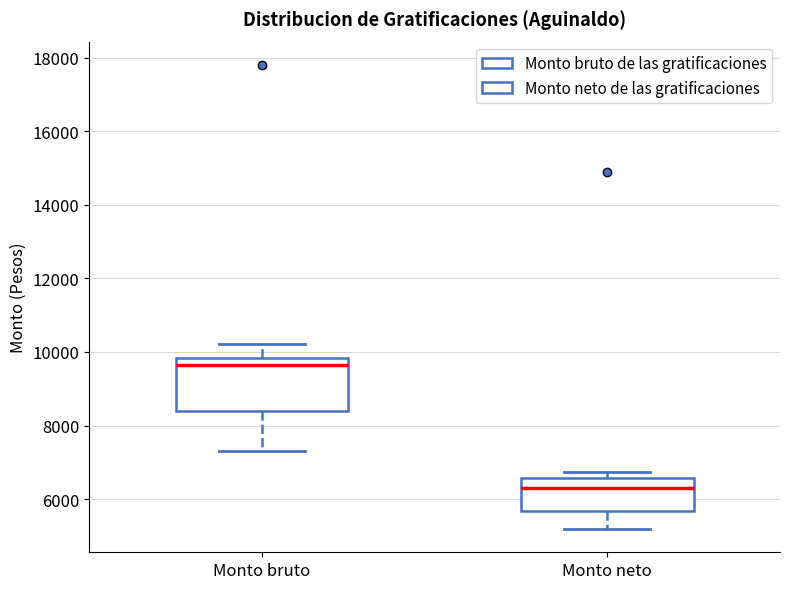

Which box is the tallest, from its lower edge to its upper edge?

Monto bruto